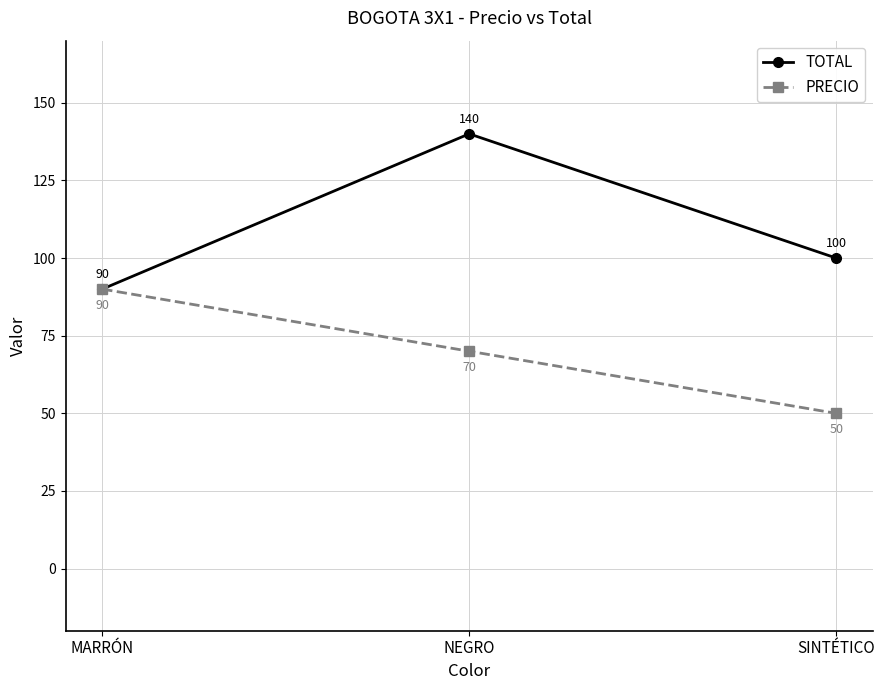

Is it true that PRECIO equals 90 at MARRÓN?

True